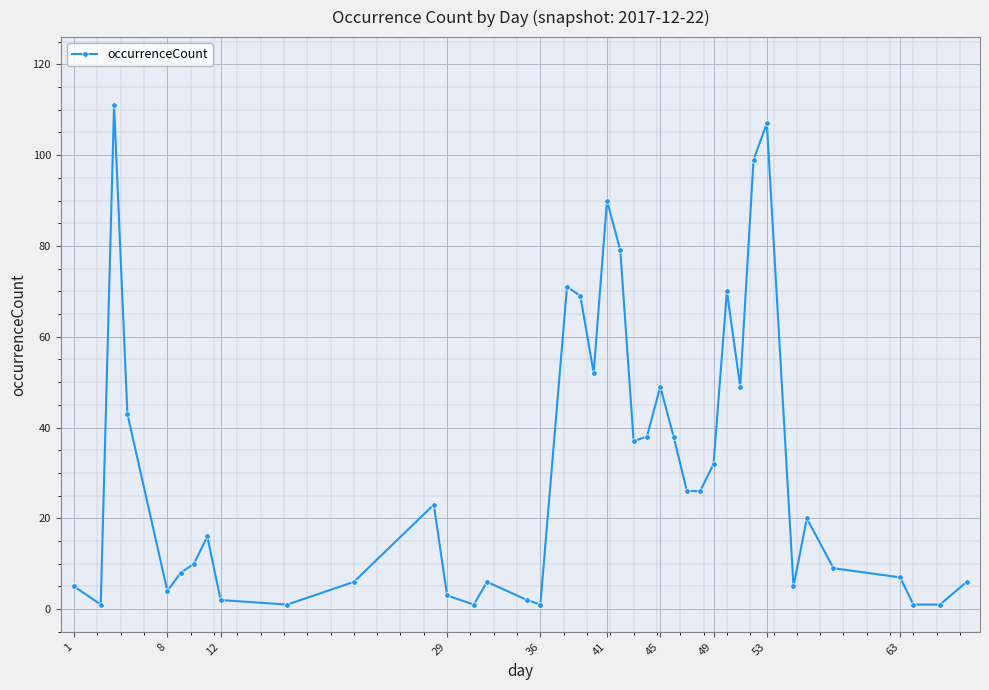

What is the difference between the maximum and minimum values?

110